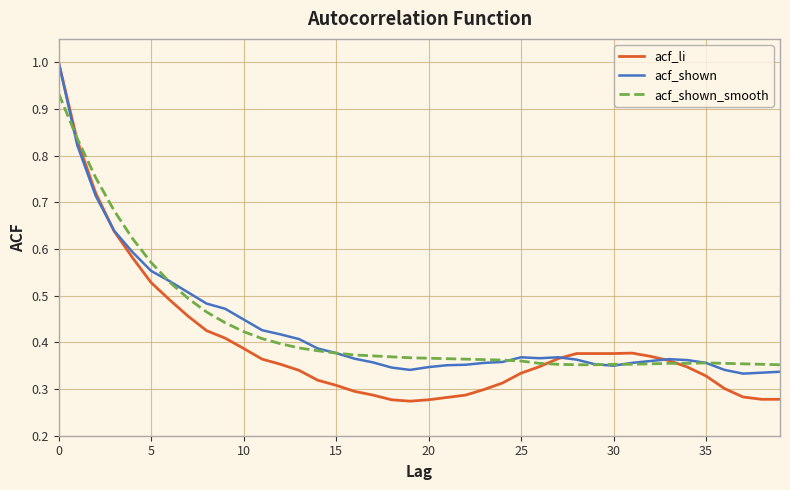

What is the maximum value for acf_shown?

1.0